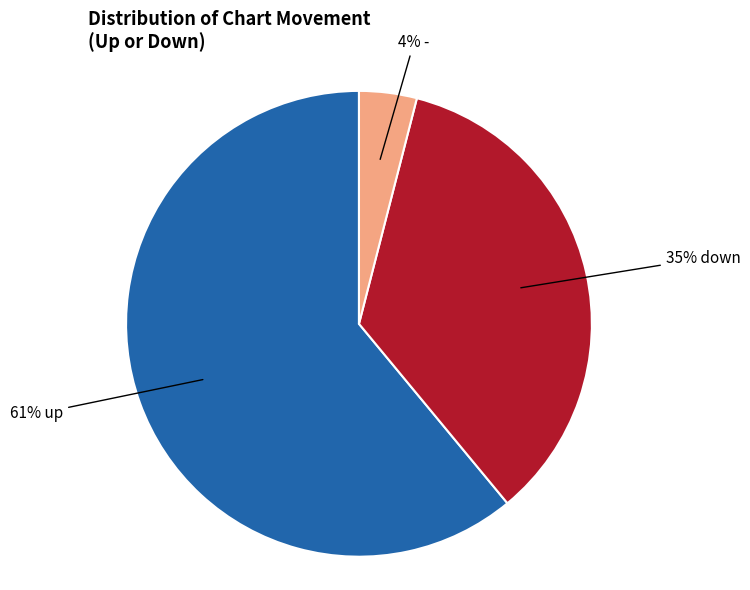

To the nearest percent, what is the difference between the largest and smallest slice percentages?

57%